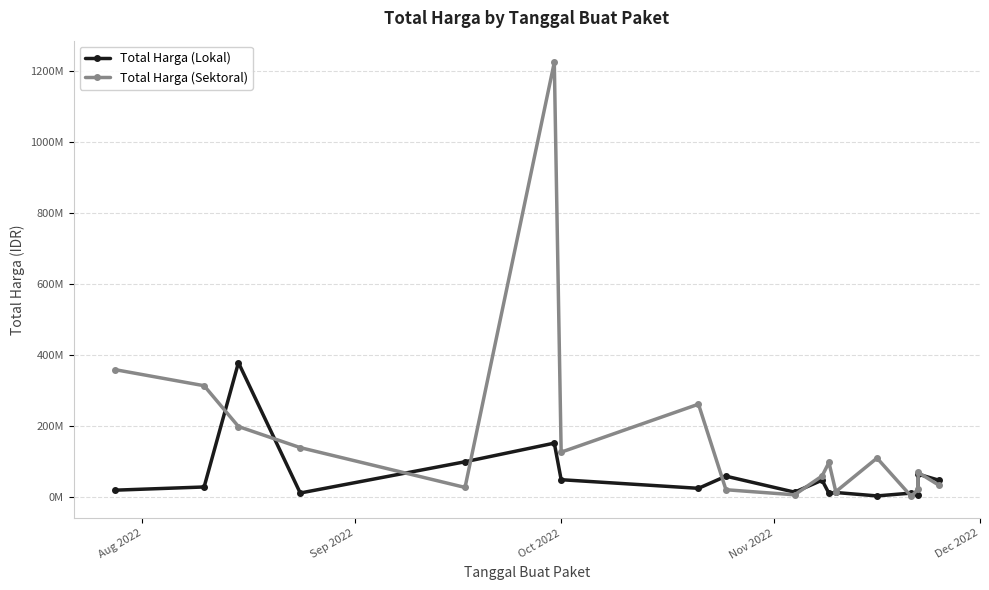

Is it true that Total Harga (Sektoral) equals 33797290 at 15?

False